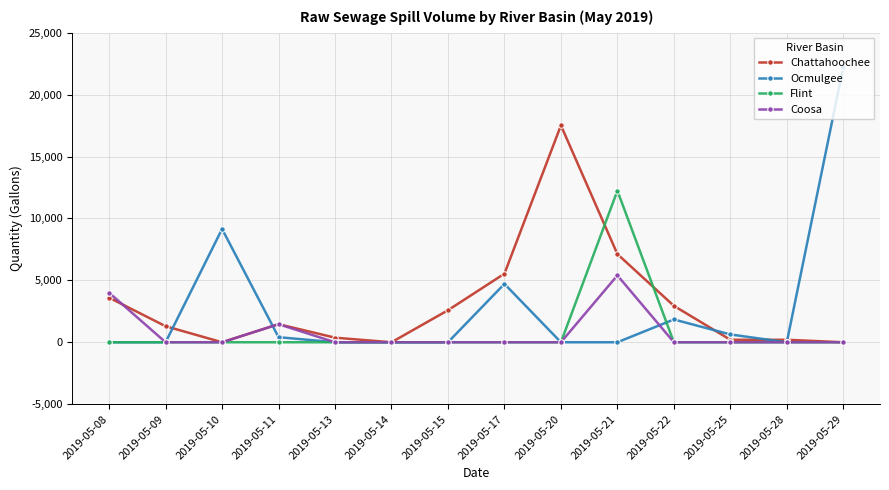

List the series in order of their peak value, lowest first.

Coosa, Flint, Chattahoochee, Ocmulgee